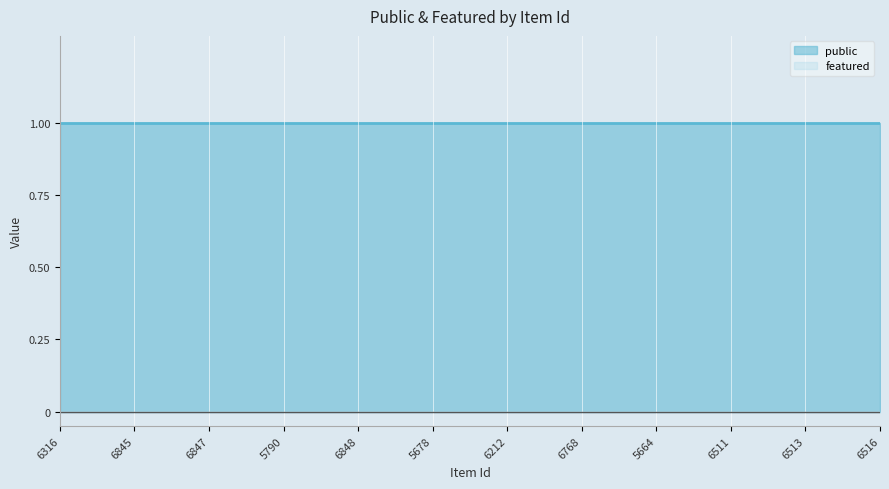

Rank the categories by public value from highest to lowest.

6316, 6845, 6847, 5790, 6848, 5678, 6212, 6768, 5664, 6511, 6513, 6516